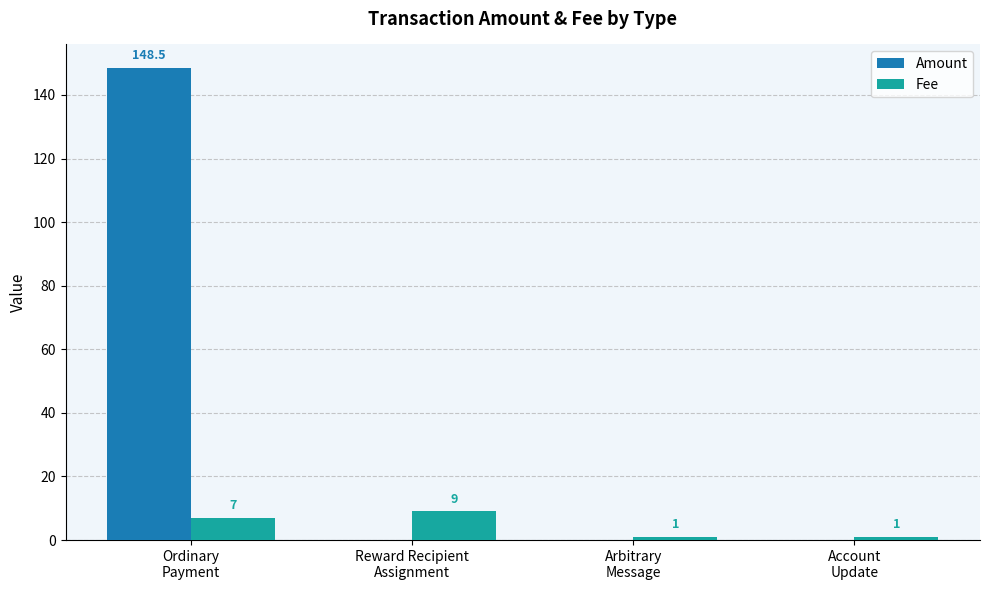

Which series has the largest total across all categories?

Amount